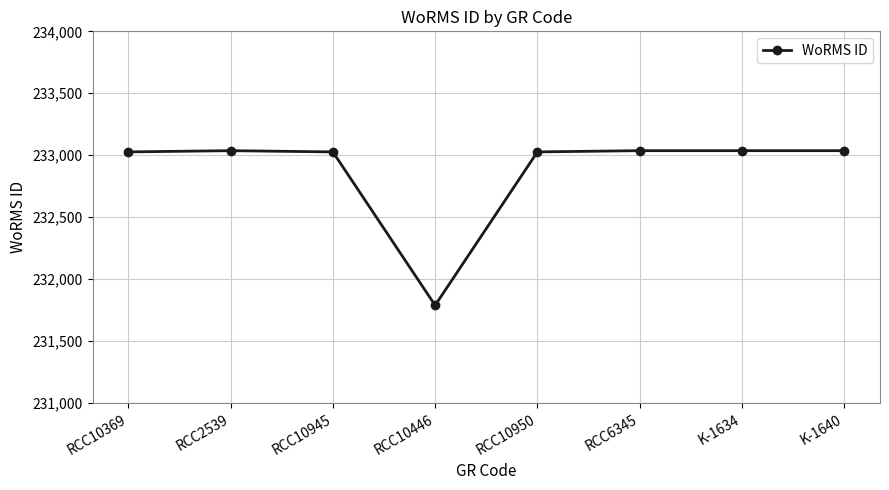

How many distinct data groups are displayed?

1